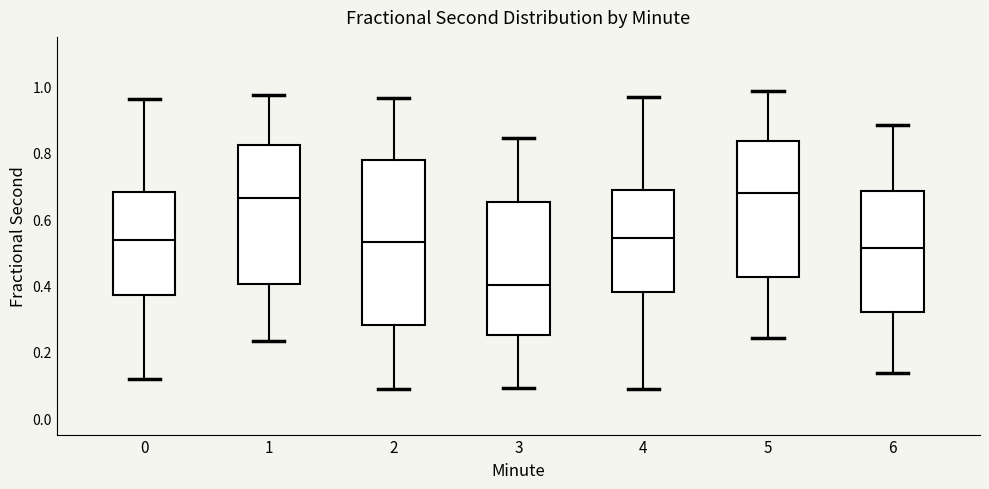

Which box has the lowest median line?

3